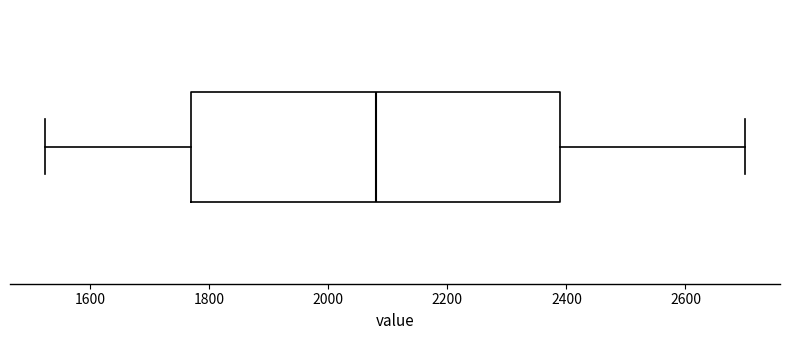

Where is the right edge of the box on the x-axis? The values are not printed on the chart, so give them approximately, as read against the axis.

2400